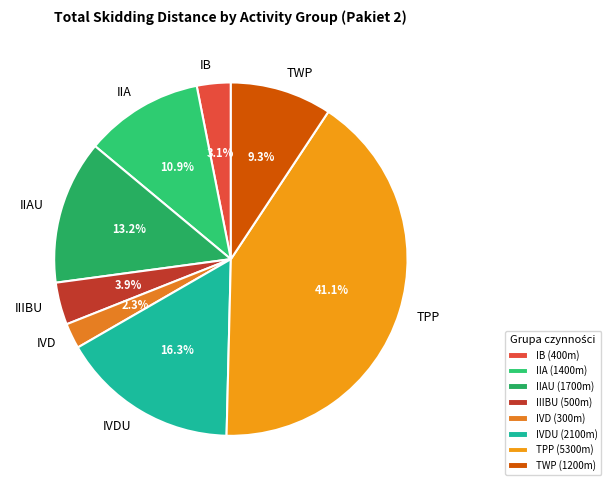

Count the number of slices in the pie.

8